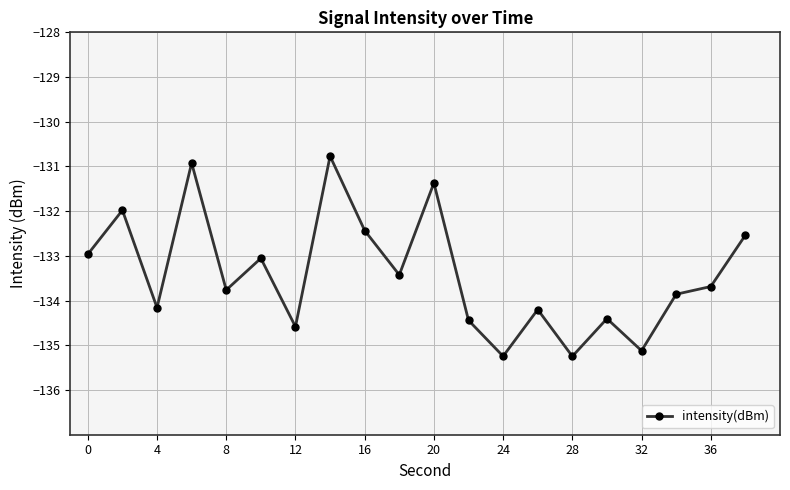

What is the greatest value displayed?

-130.8